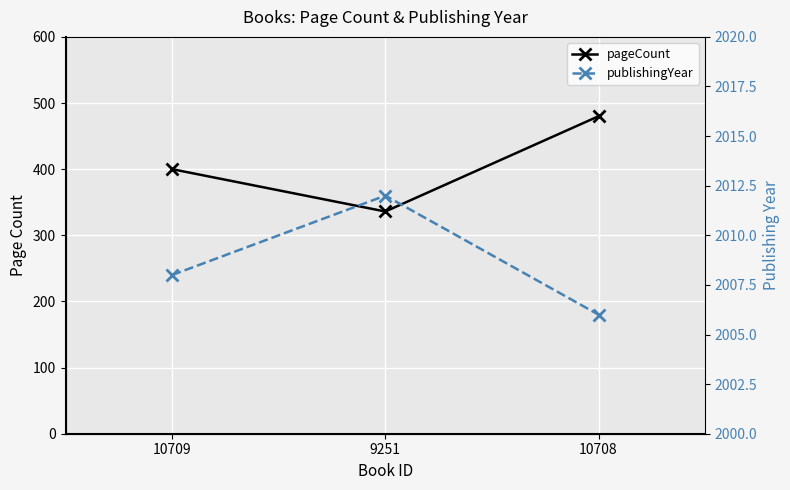

What is the sum of all publishingYear values?

6026